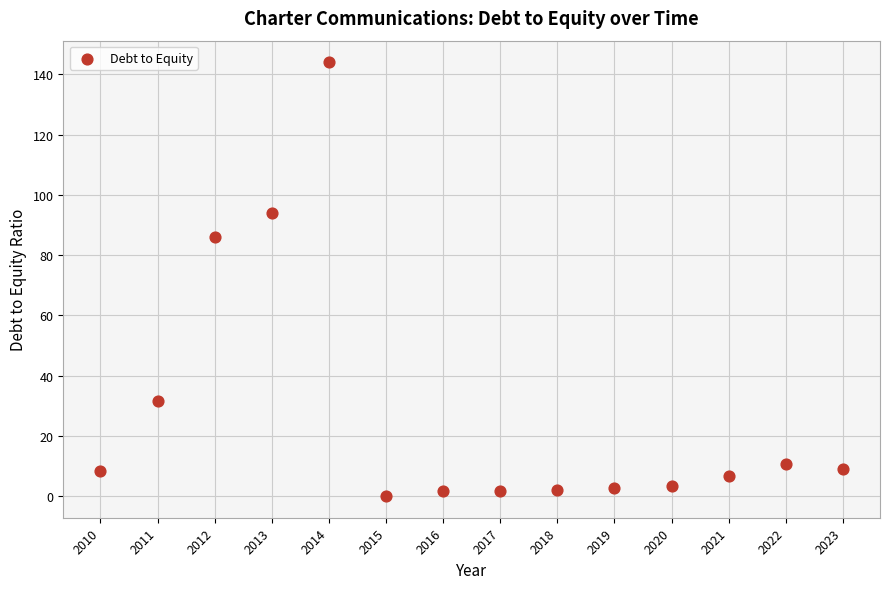

What is the range of Y values (max minus min)?

144.0